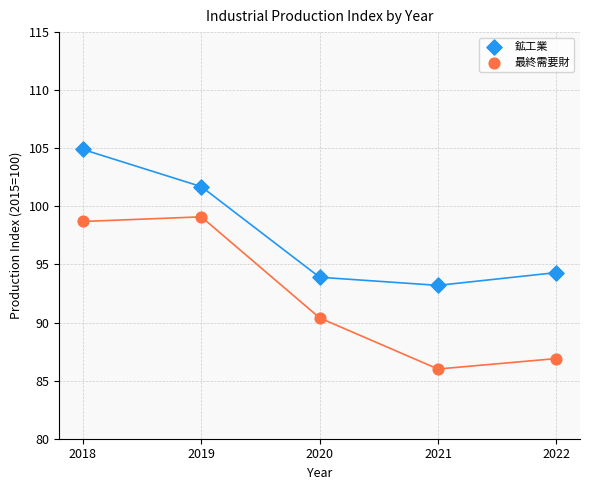

What are all the series names shown in the legend?

鉱工業, 最終需要財